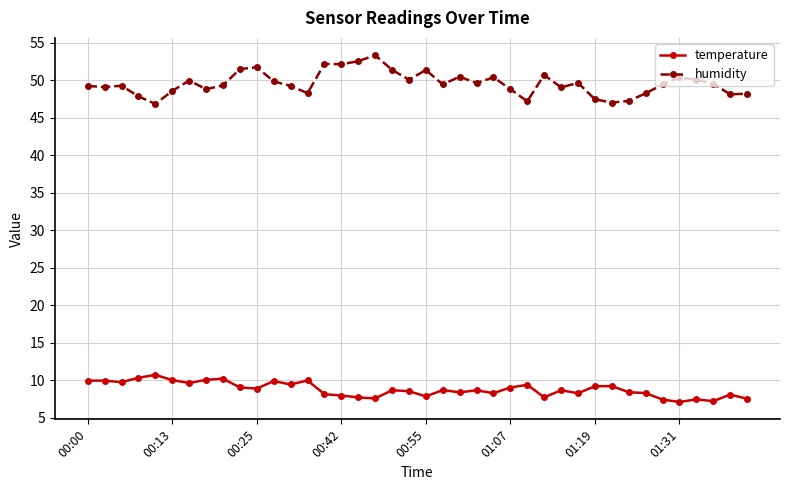

Which series has the largest total across all categories?

humidity